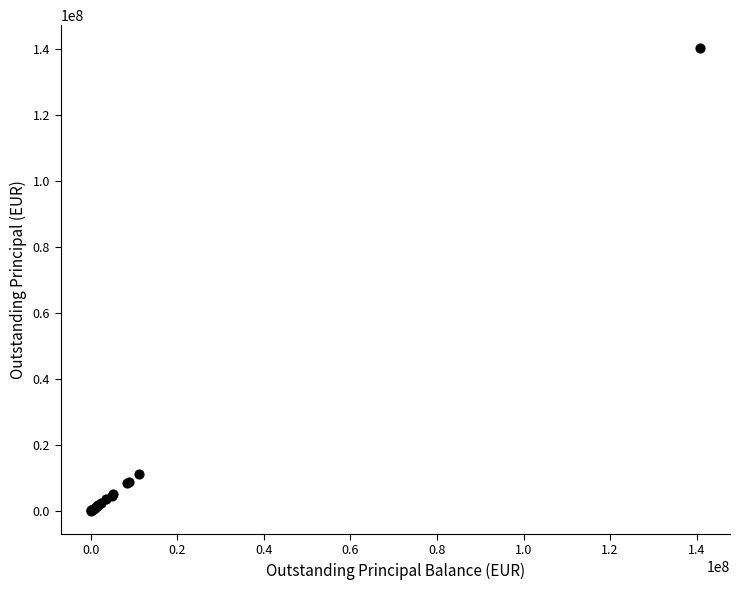

What Y value in the scatter plot is closest to 70104260?

11031979.1